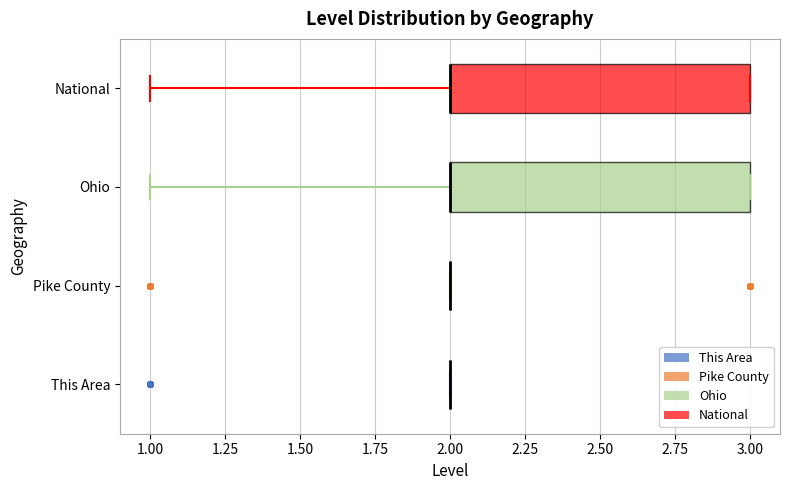

Where does the left whisker of the box for National end on the x-axis? The values are not printed on the chart, so give them approximately, as read against the axis.

1